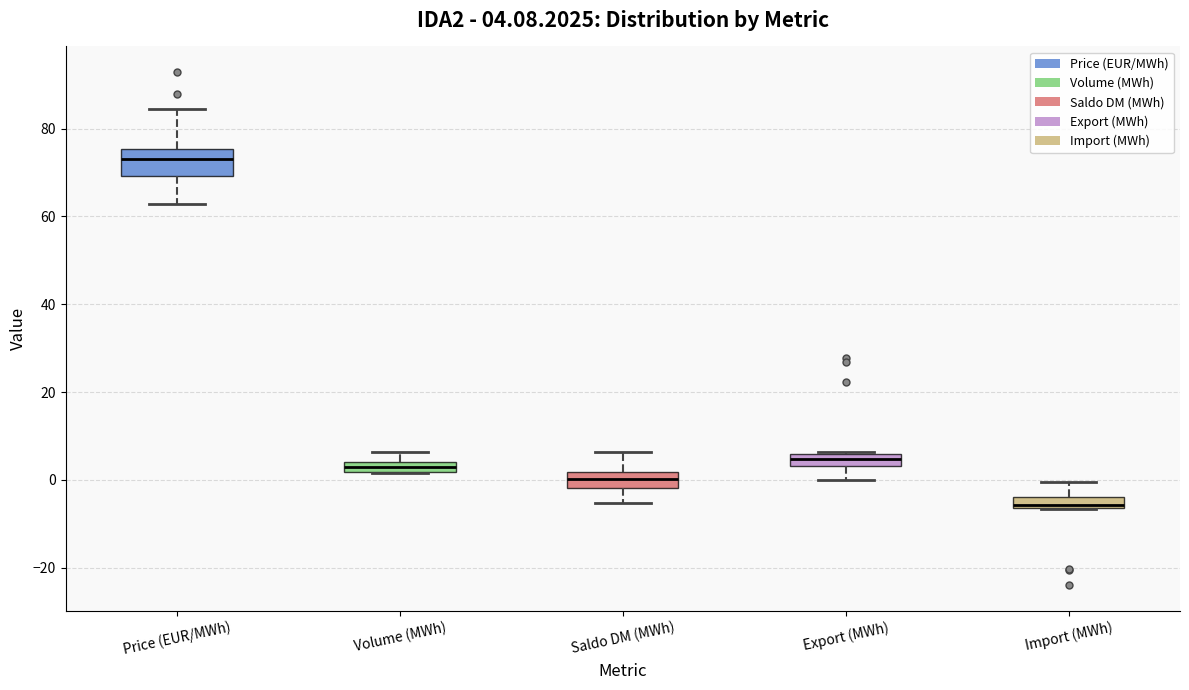

Which box has the lowest median line?

Import (MWh)